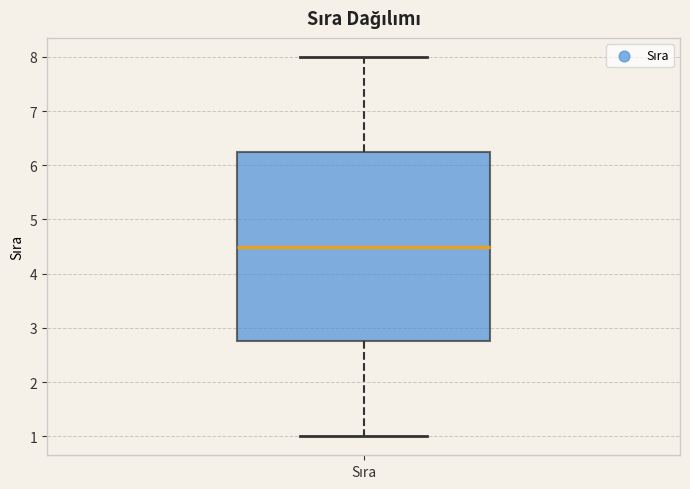

Transcribe this box plot: give where the median line is, the range the box spans, and where the two whiskers end, as read against the y-axis. The values are not printed on the chart, so give them approximately, as read against the axis.

median 4.5, box 2.8 to 6.3, whiskers 1.0 to 8.0